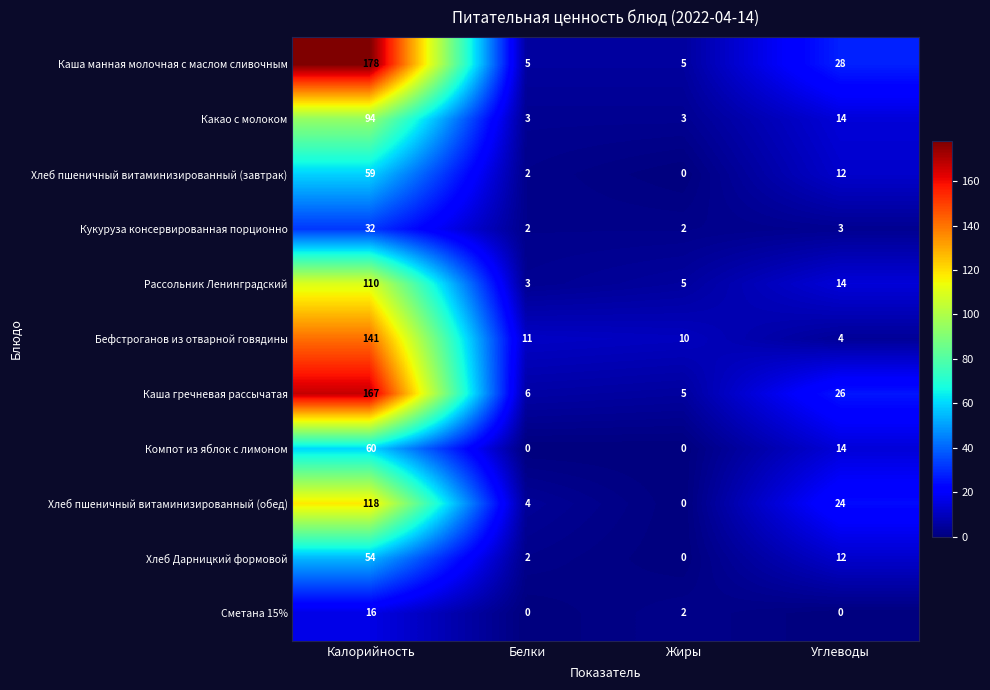

What is the difference between the Бефстроганов из отварной говядины values at Белки and Углеводы?

7